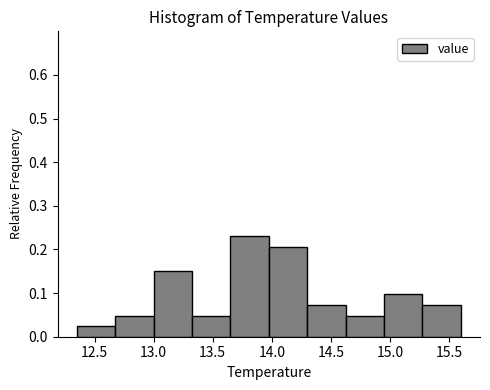

Which range on the x-axis has the tallest bar?

13.650 to 13.975